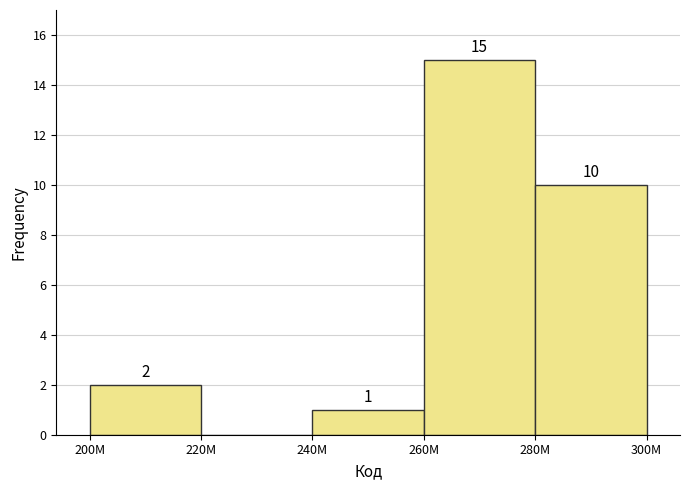

Reading left to right, transcribe all the data shown in this chart.

200M=2	220M=0	240M=1	260M=15	280M=10